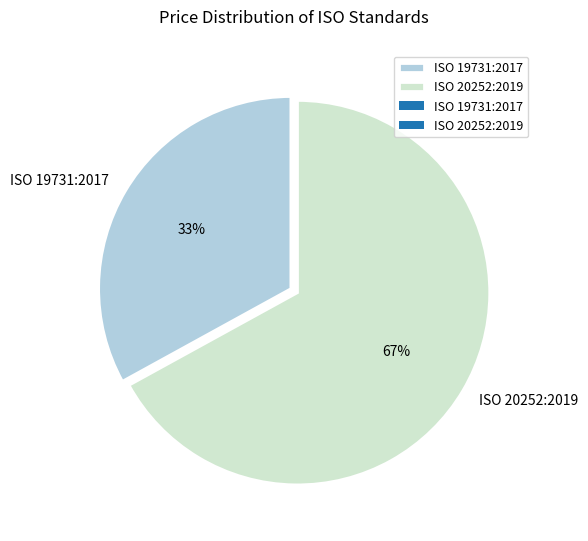

Rank the categories by value from lowest to highest.

ISO 19731:2017, ISO 20252:2019